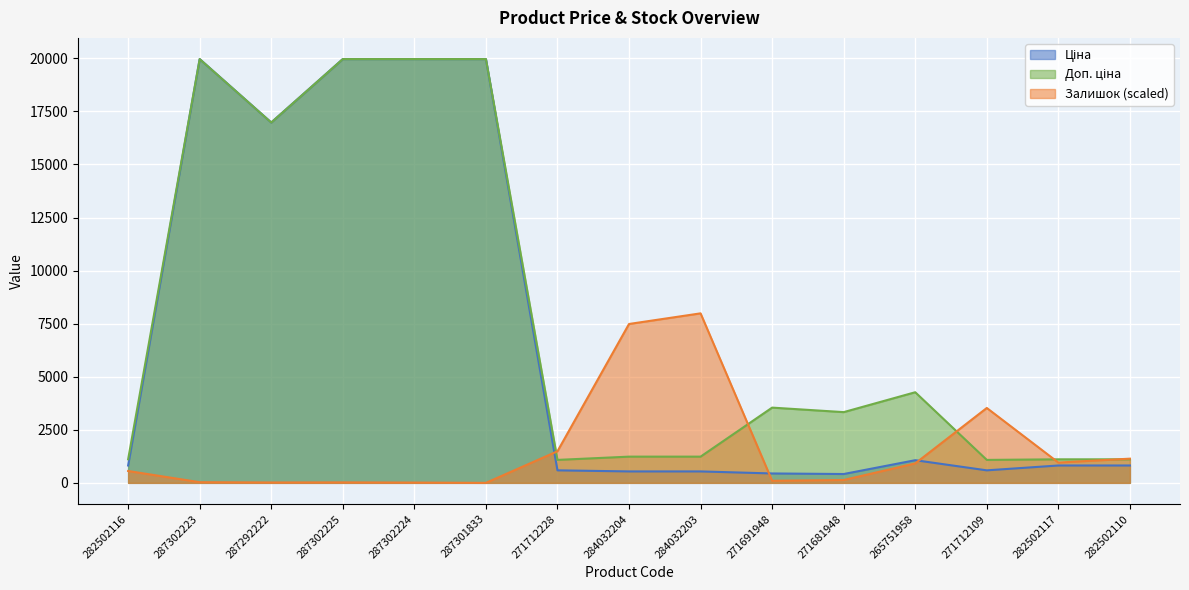

At which category does the chart reach its peak across all series?

287302223